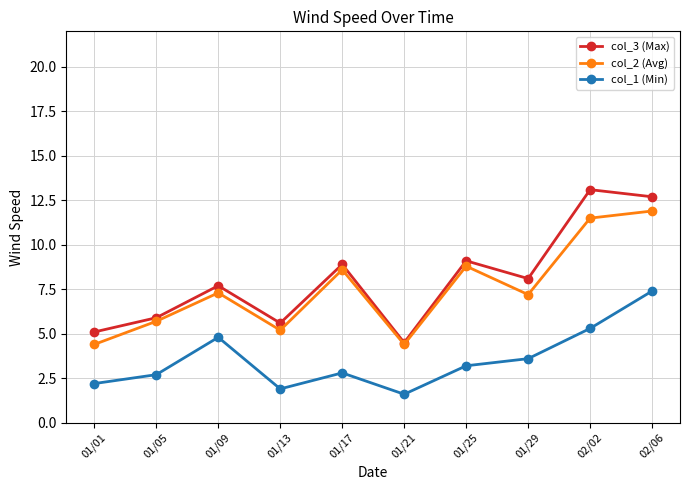

True or false: col_1 (Min) has more than 2 points higher than both neighbors.

False